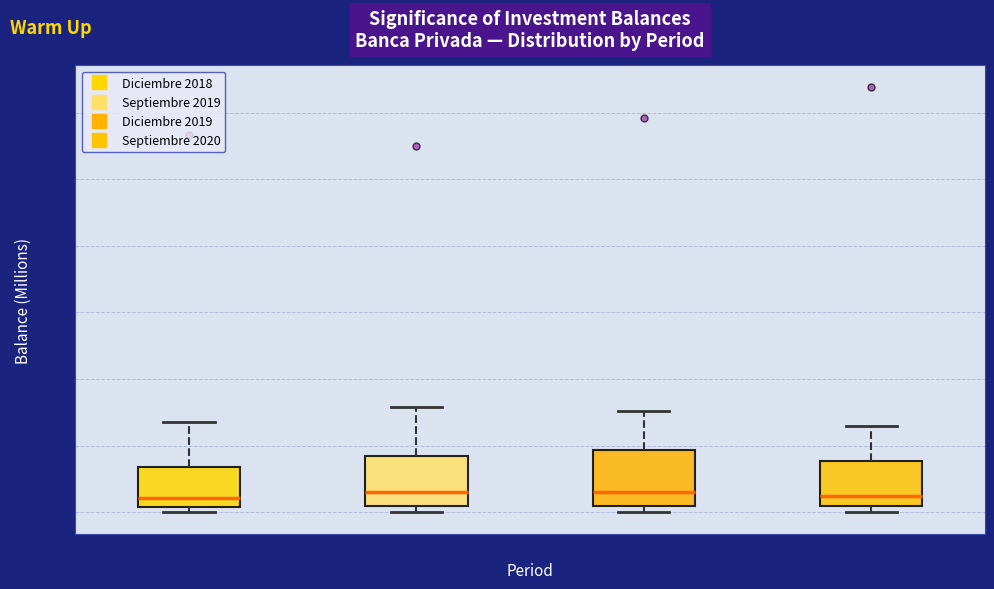

Reading left to right, transcribe this box plot: for each box, give where its median line is, the range the box spans, and where its two whiskers end, as read against the y-axis. The values are not printed on the chart, so give them approximately, as read against the axis.

Diciembre 2018: median 100, box 50 to 350, whiskers 0 to 700
Septiembre 2019: median 150, box 50 to 400, whiskers 0 to 800
Diciembre 2019: median 150, box 50 to 450, whiskers 0 to 750
Septiembre 2020: median 100, box 50 to 400, whiskers 0 to 650